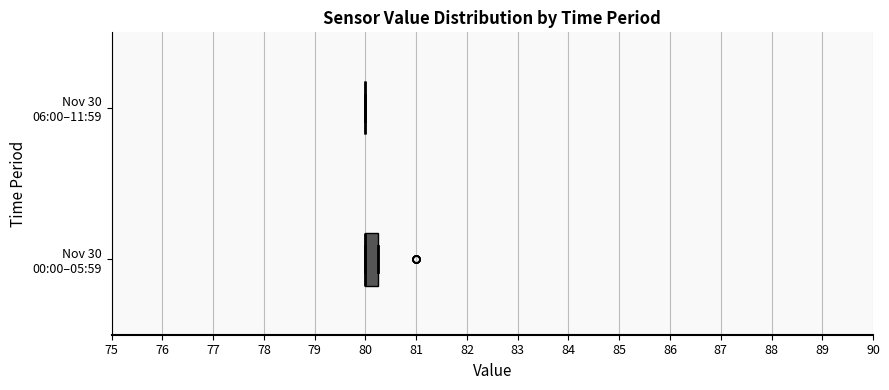

Comparing the boxes themselves (not the whiskers), which one is the widest?

Nov 30 00:00–05:59